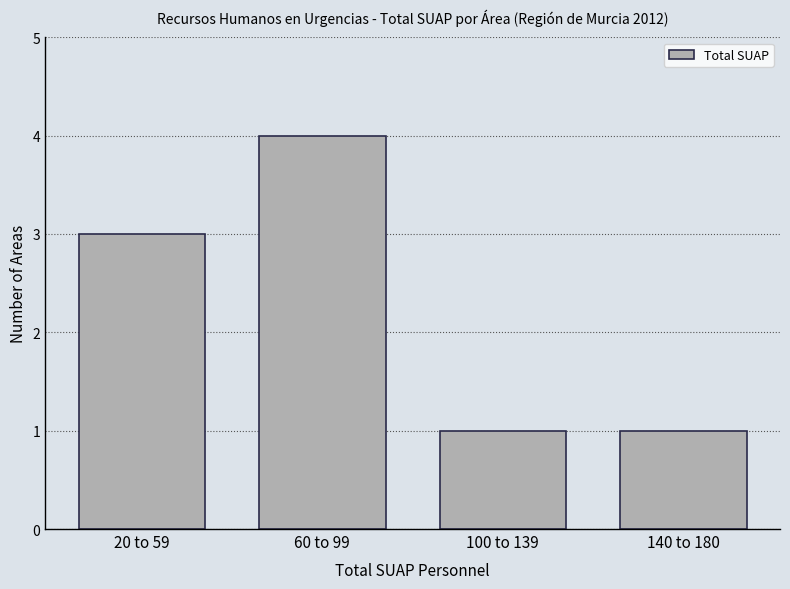

Reading right to left, list all the values displayed in this chart.

140 to 180=1	100 to 139=1	60 to 99=4	20 to 59=3